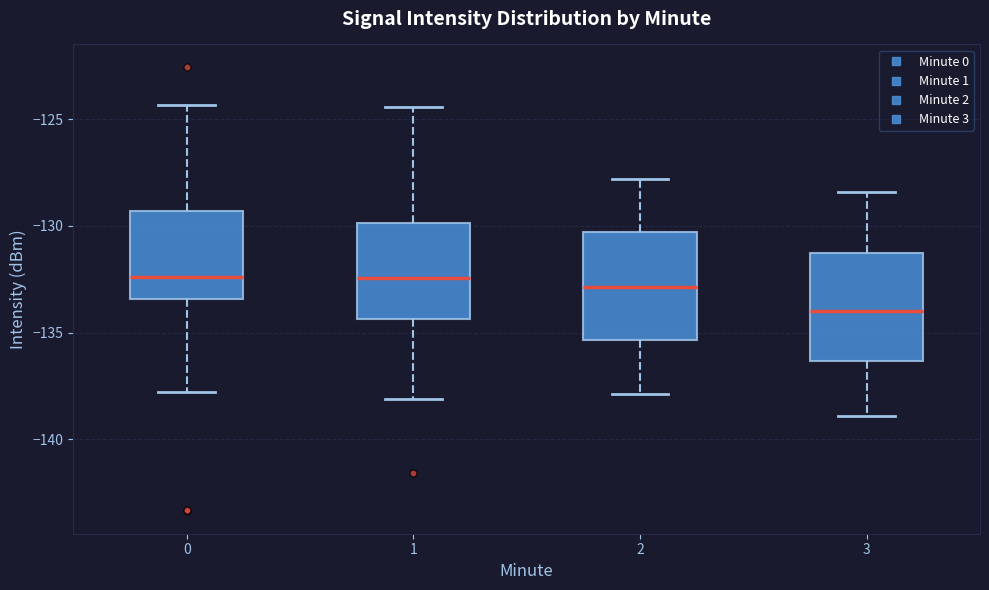

Reading left to right, transcribe this box plot: for each box, give where its median line is, the range the box spans, and where its two whiskers end, as read against the y-axis. The values are not printed on the chart, so give them approximately, as read against the axis.

0: median -132.5, box -133.5 to -129.5, whiskers -138.0 to -124.5
1: median -132.5, box -134.5 to -130.0, whiskers -138.0 to -124.5
2: median -133.0, box -135.5 to -130.5, whiskers -138.0 to -128.0
3: median -134.0, box -136.5 to -131.5, whiskers -139.0 to -128.5